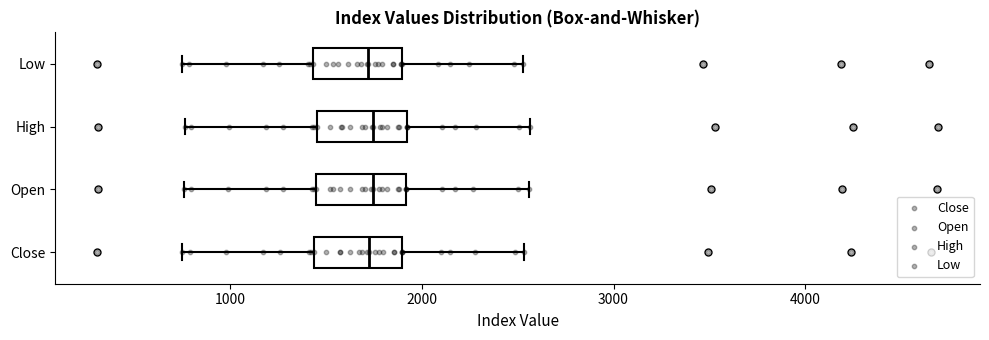

Reading bottom to top, transcribe this box plot: for each box, give where its median line is, the range the box spans, and where its two whiskers end, as read against the x-axis. The values are not printed on the chart, so give them approximately, as read against the axis.

Close: median 1700, box 1400 to 1900, whiskers 700 to 2500
Open: median 1700, box 1400 to 1900, whiskers 800 to 2600
High: median 1700, box 1500 to 1900, whiskers 800 to 2600
Low: median 1700, box 1400 to 1900, whiskers 700 to 2500